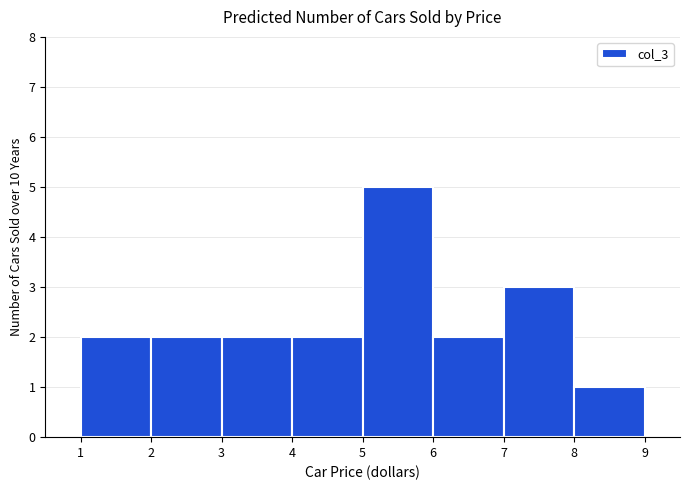

Reading left to right, transcribe this chart: for each bar, give the range it covers on the x-axis and its height. The values are not printed on the chart, so give them approximately, as read against the axis.

1 to 2: 2
2 to 3: 2
3 to 4: 2
4 to 5: 2
5 to 6: 5
6 to 7: 2
7 to 8: 3
8 to 9: 1